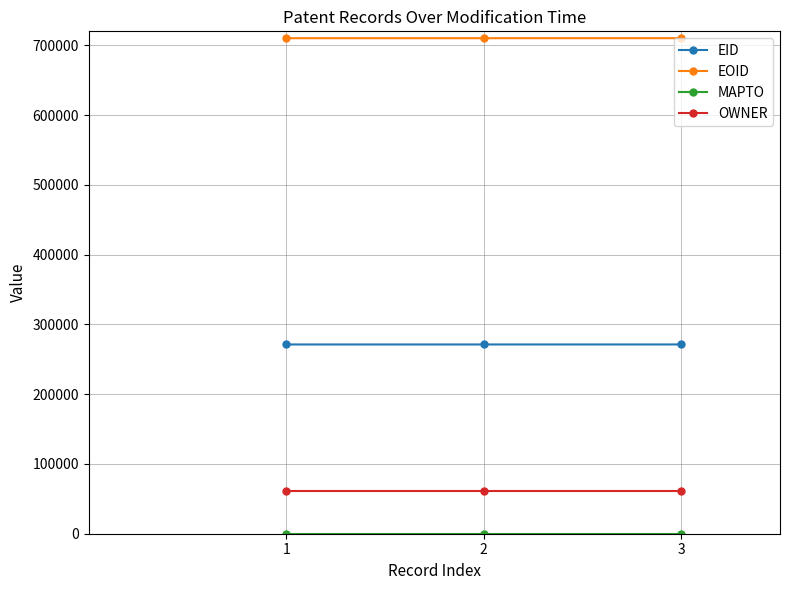

The value of EID at 3 is 271248. True or false?

True